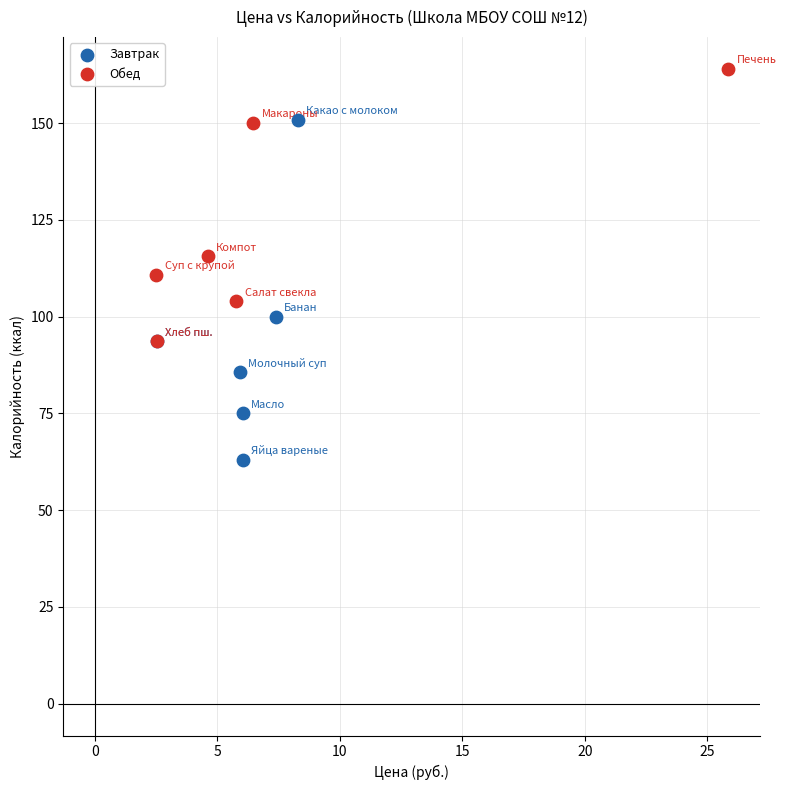

Which series has the widest spread of Y values?

Завтрак